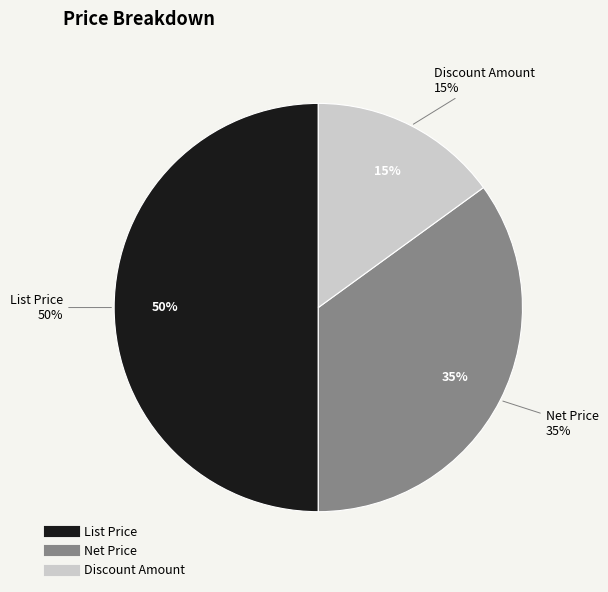

Which slice is the largest?

List Price